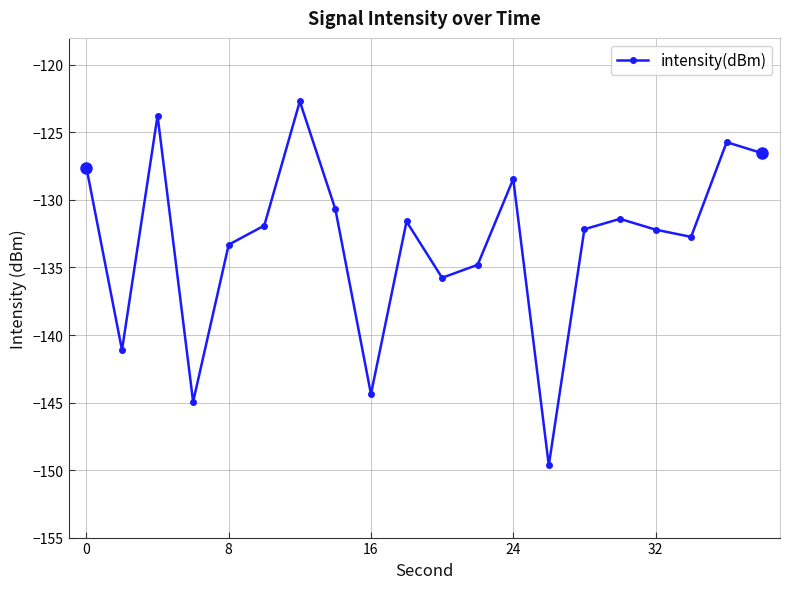

True or false: there are more than 2 points higher than both neighbors.

True